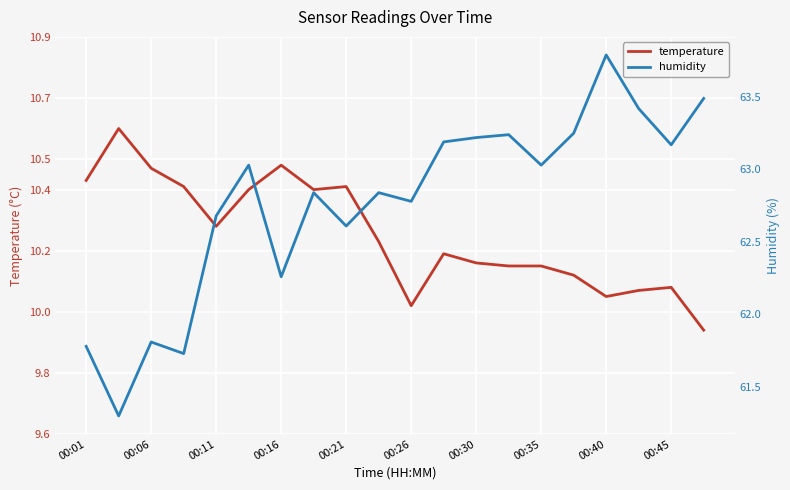

What is the difference between the maximum and minimum values in the temperature series?

0.7